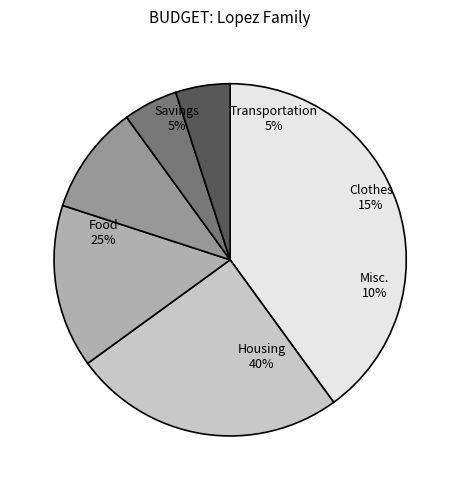

Is there any slice that represents more than half of the pie?

No